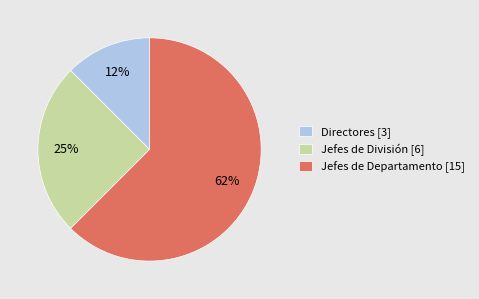

Which slice is the largest?

Jefes de Departamento [15]